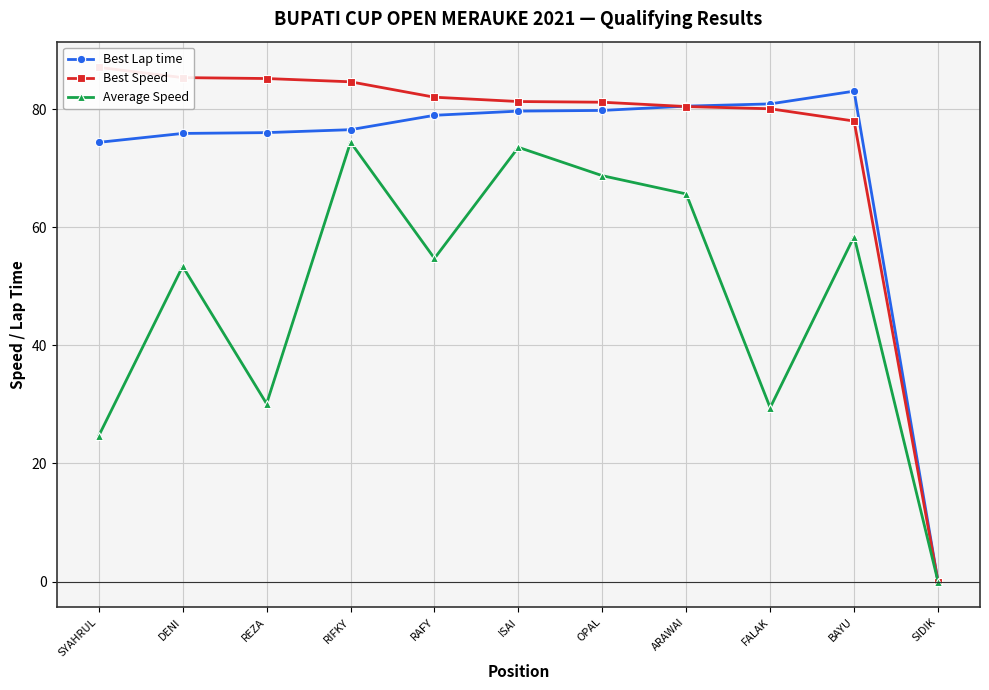

Reading left to right, list all the values displayed in this chart.

Best Lap time: SYAHRUL=74.4	DENI=75.9	REZA=76.0	RIFKY=76.5	RAFY=79.0	ISAI=79.7	OPAL=79.8	ARAWAI=80.5	FALAK=80.9	BAYU=83.1	SIDIK=0.0
Best Speed: SYAHRUL=87.1	DENI=85.4	REZA=85.2	RIFKY=84.7	RAFY=82.0	ISAI=81.3	OPAL=81.2	ARAWAI=80.5	FALAK=80.1	BAYU=78.0	SIDIK=0.0
Average Speed: SYAHRUL=24.7	DENI=53.4	REZA=30.1	RIFKY=74.4	RAFY=54.7	ISAI=73.6	OPAL=68.8	ARAWAI=65.7	FALAK=29.4	BAYU=58.4	SIDIK=0.0